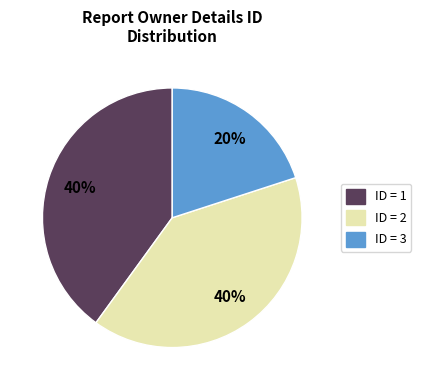

What is the smallest slice in the pie chart?

ID = 3